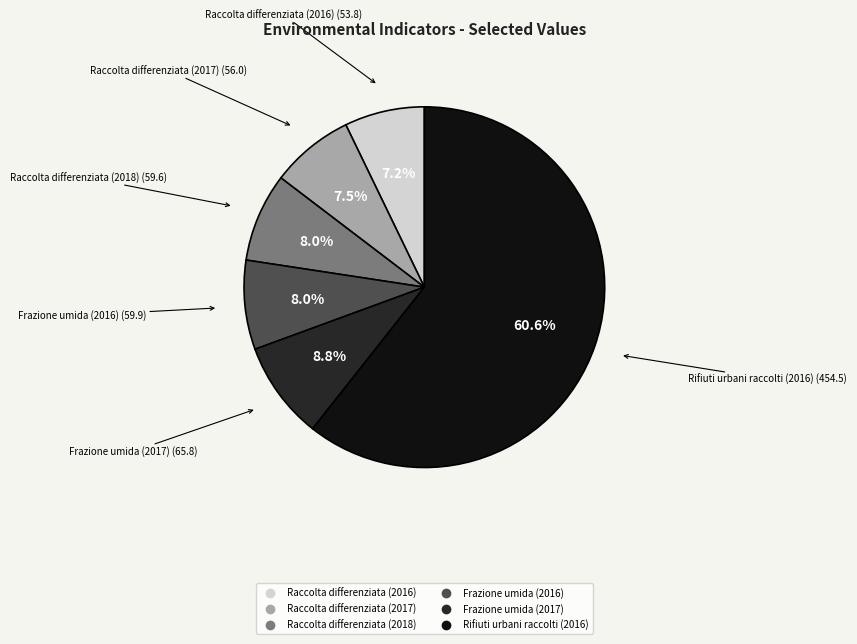

True or false: Raccolta differenziata (2018) accounts for 8% of the total.

True